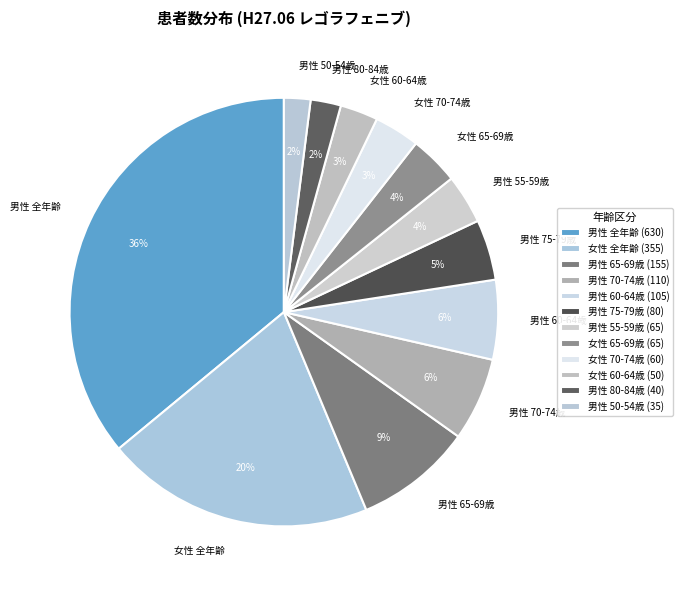

True or false: 男性 70-74歳 accounts for 1% of the total.

False